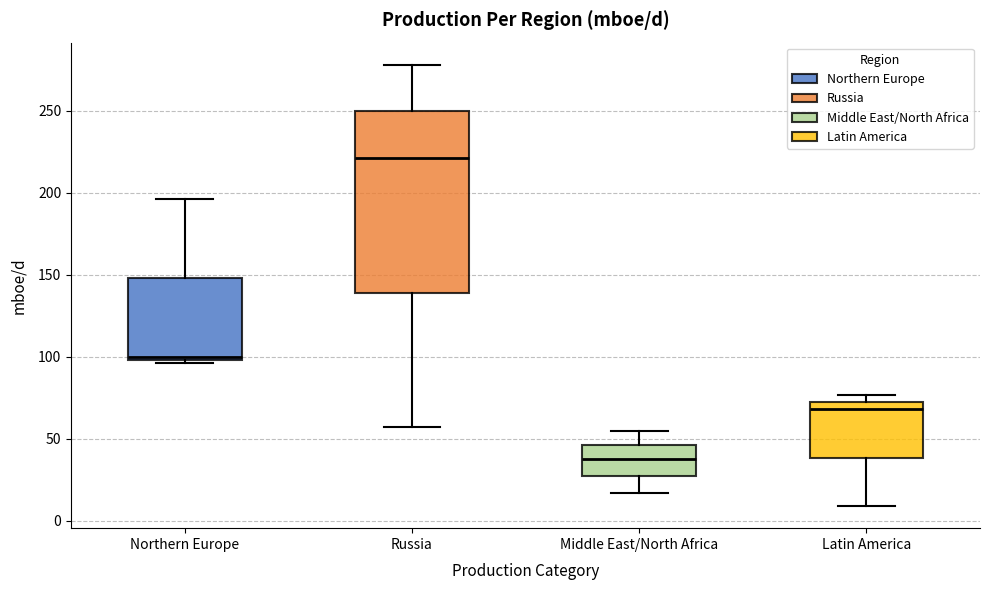

Comparing the boxes themselves (not the whiskers), which one is the tallest?

Russia